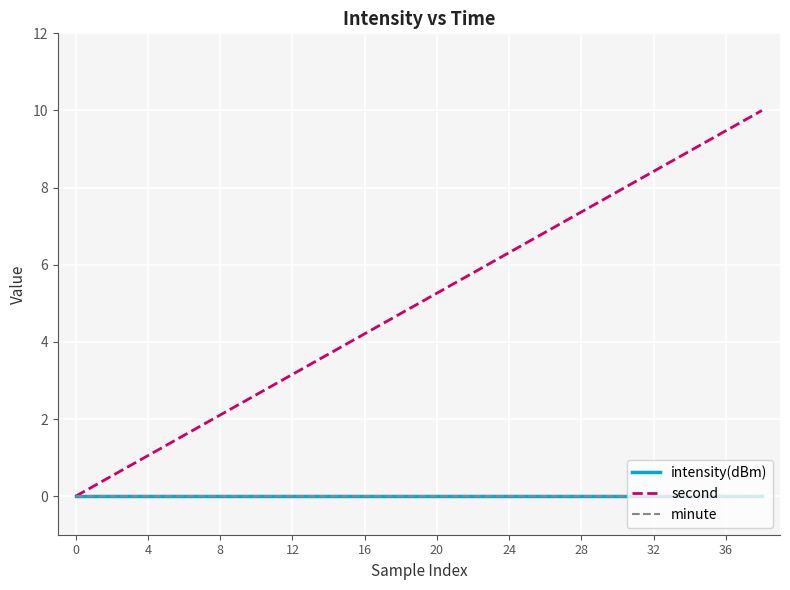

What is the maximum value shown in the chart?

10.0